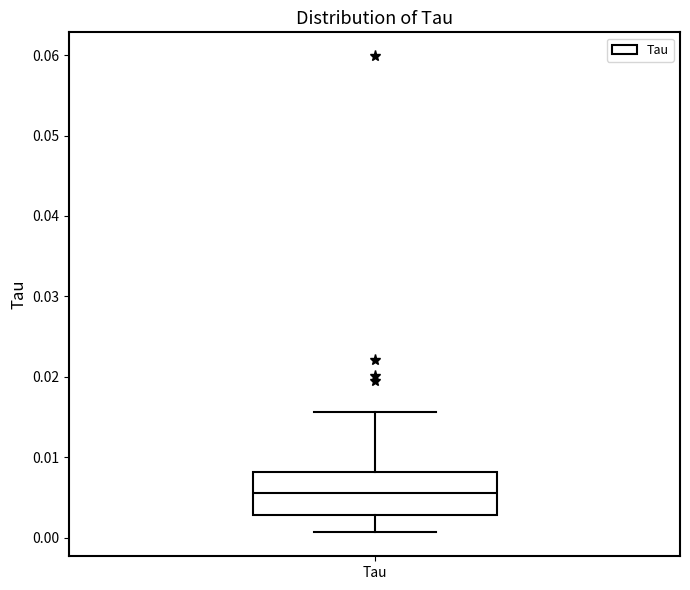

Where is the lower edge of the box for Tau on the y-axis? The values are not printed on the chart, so give them approximately, as read against the axis.

0.003